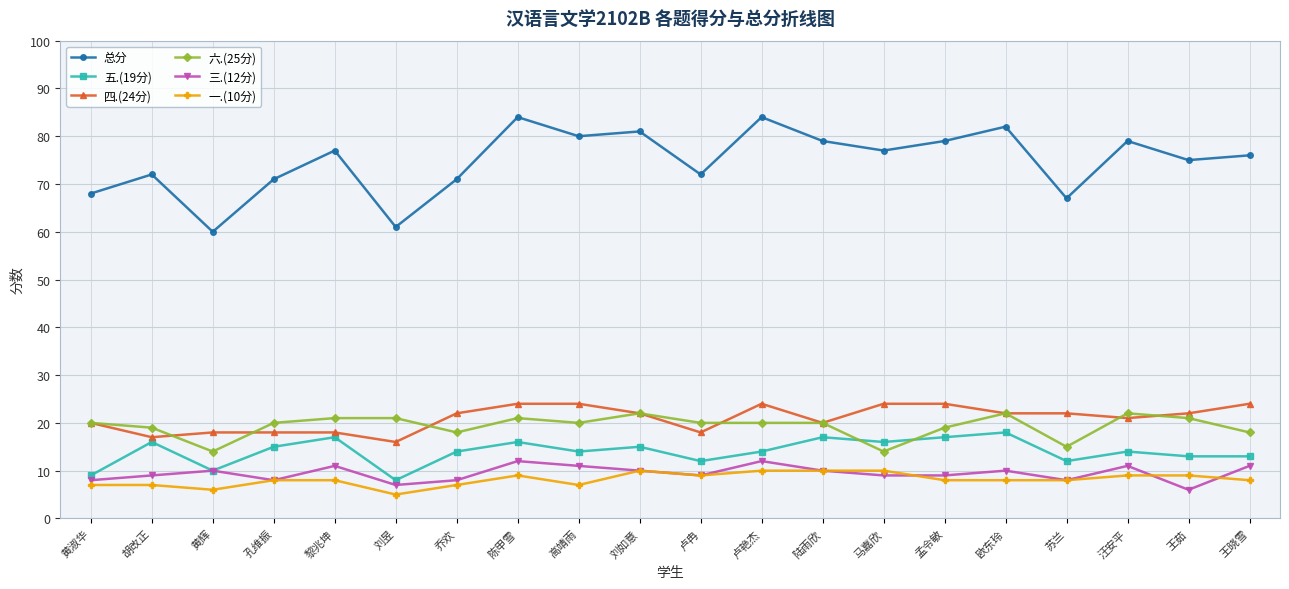

Count the number of data series in this chart.

6